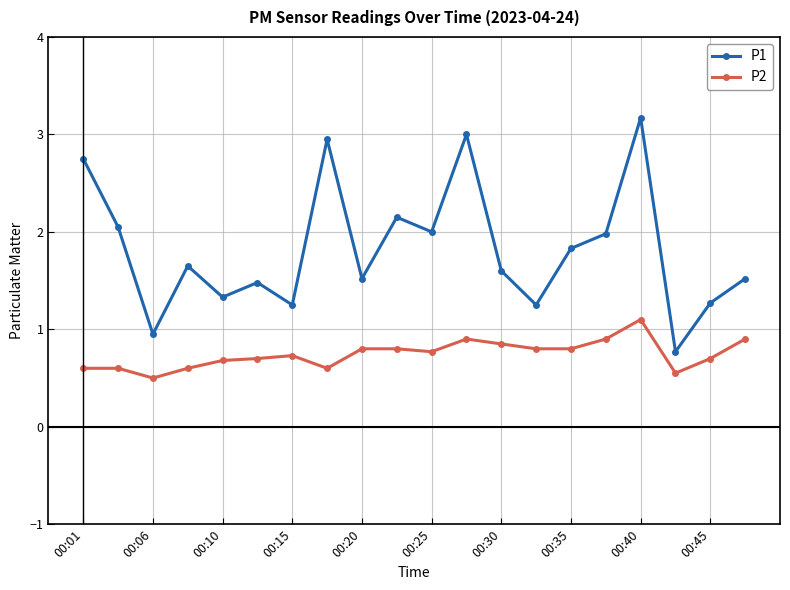

What is the lowest value of the P1 series?

0.8